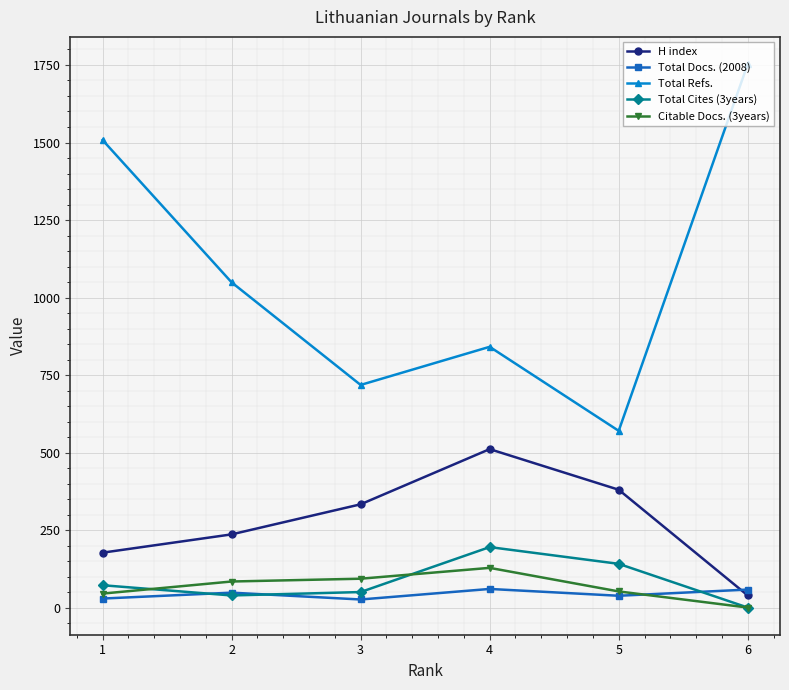

Which series has the largest total across all categories?

Total Refs.